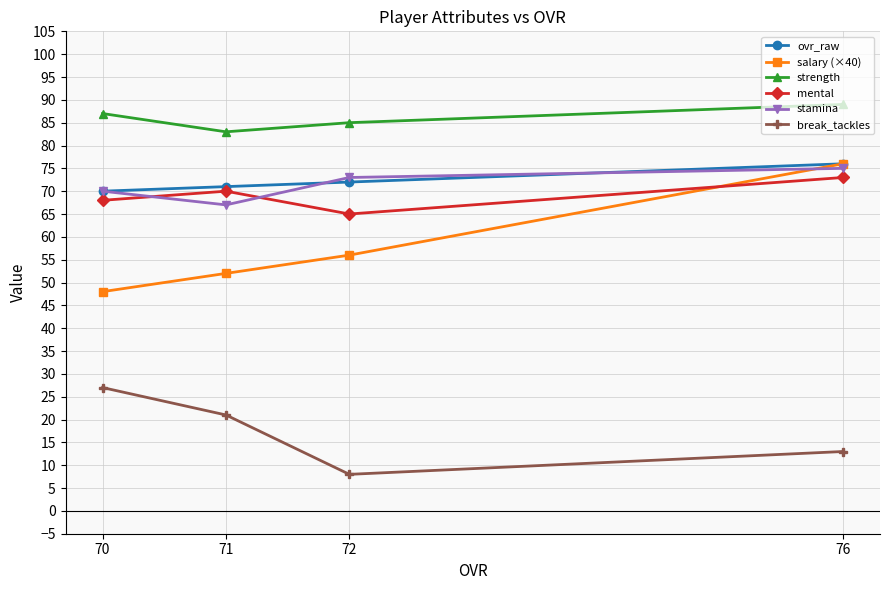

Rank the series by their maximum value, from highest to lowest.

strength, ovr_raw, salary (×40), stamina, mental, break_tackles